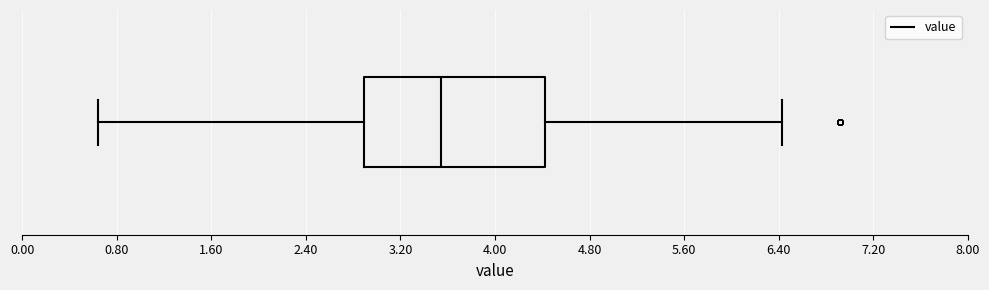

Read this box plot against the x-axis: the position of the median line, the range covered by the box, and the ends of both whiskers. The values are not printed on the chart, so give them approximately, as read against the axis.

median 3.5, box 2.9 to 4.4, whiskers 0.6 to 6.4